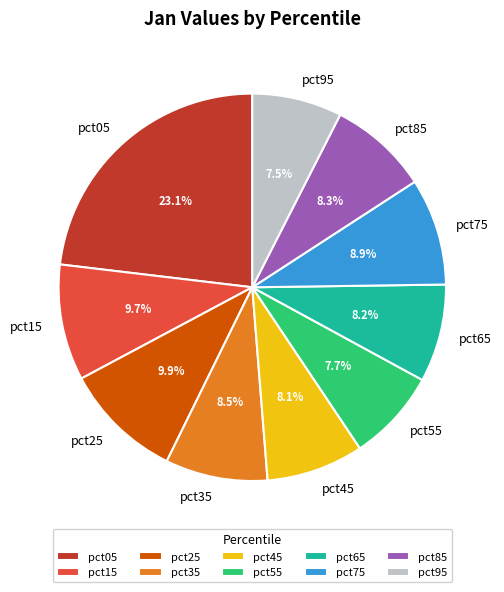

How many slices are in this pie chart?

10